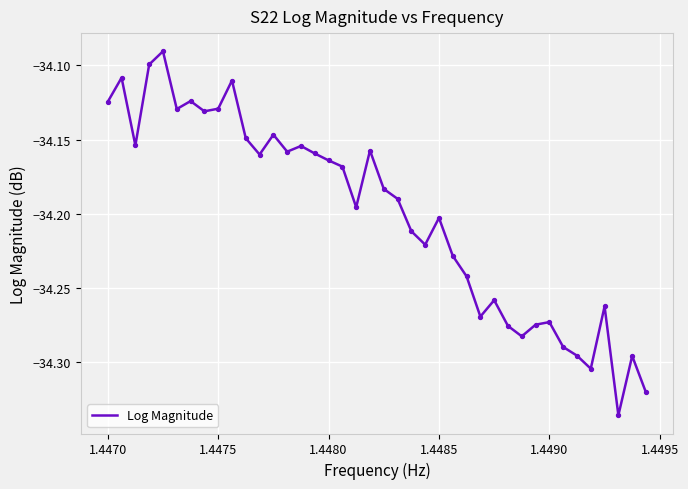

Is this an area chart (filled region under the line)?

No